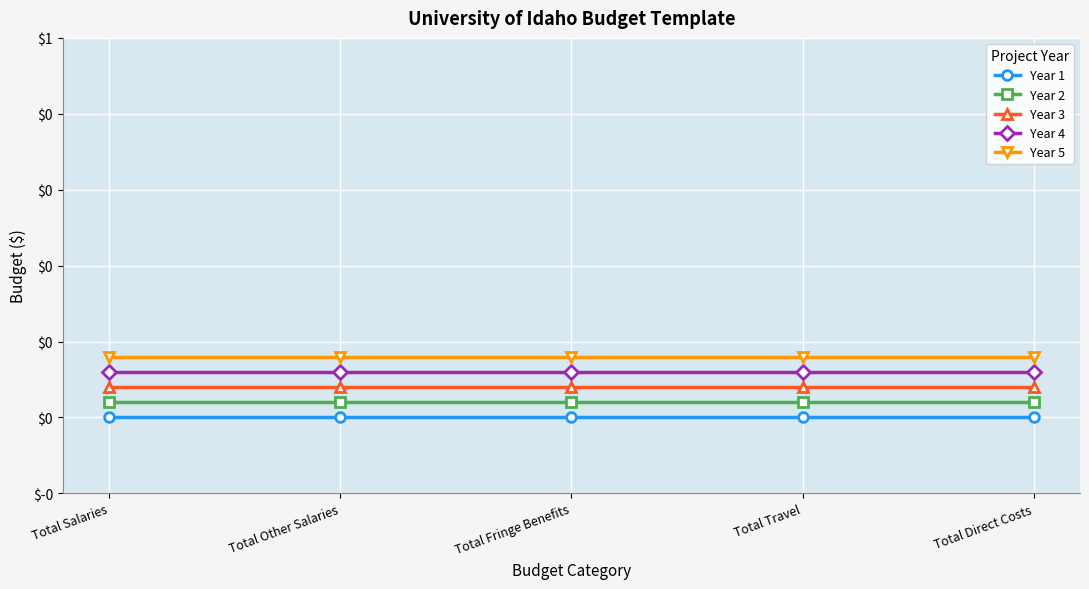

Does the chart have visible grid lines?

Yes